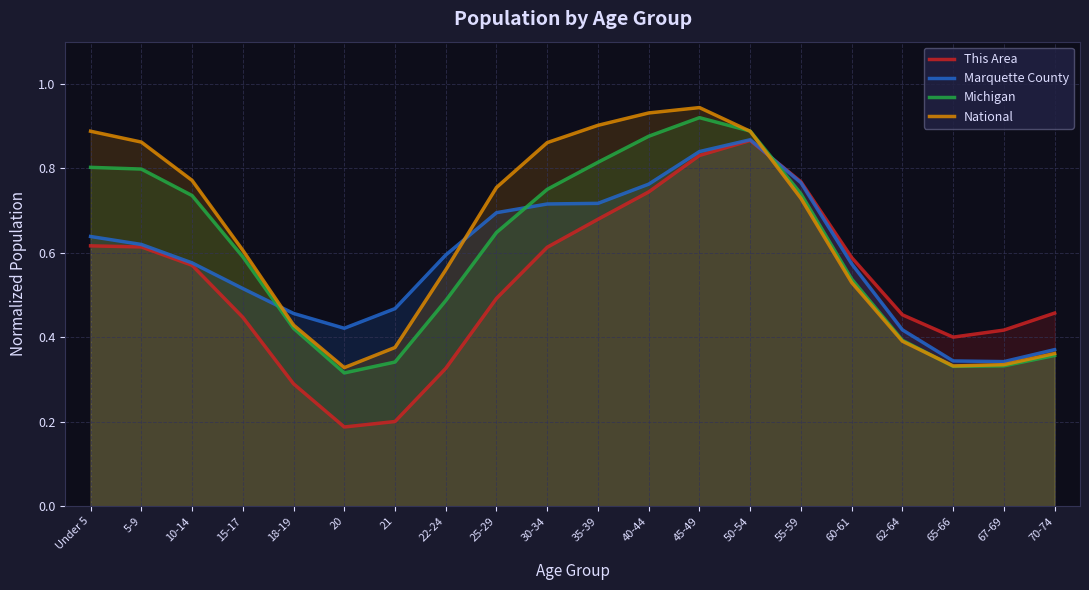

Rank the series by their average value, from lowest to highest.

This Area, Marquette County, Michigan, National